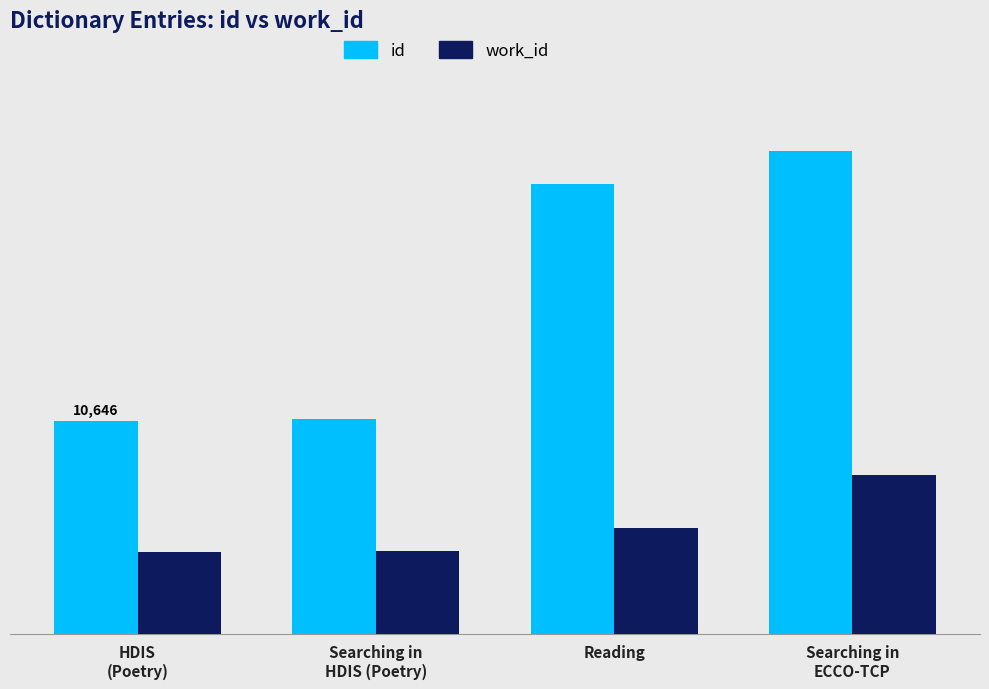

Reading left to right, what are all the values shown in this chart?

id: HDIS
(Poetry)=10646	Searching in
HDIS (Poetry)=10764	Reading=22524	Searching in
ECCO-TCP=24130
work_id: HDIS
(Poetry)=4141	Searching in
HDIS (Poetry)=4162	Reading=5341	Searching in
ECCO-TCP=7957